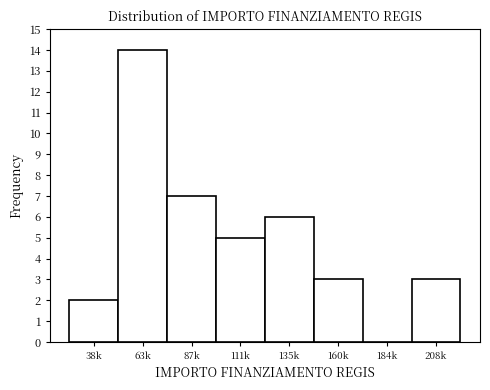

Reading left to right, transcribe all the data shown in this chart.

38k=2	63k=14	87k=7	111k=5	135k=6	160k=3	184k=0	208k=3